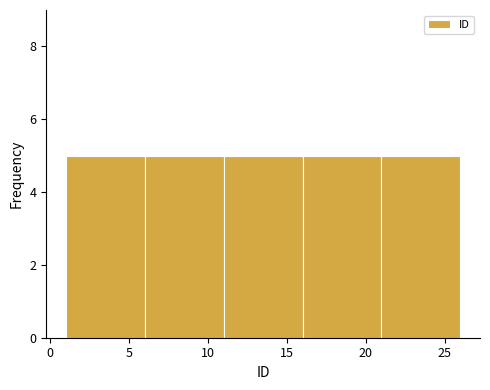

What is the height of the bar covering 21 to 26 on the x-axis? The values are not printed on the chart, so give them approximately, as read against the axis.

5